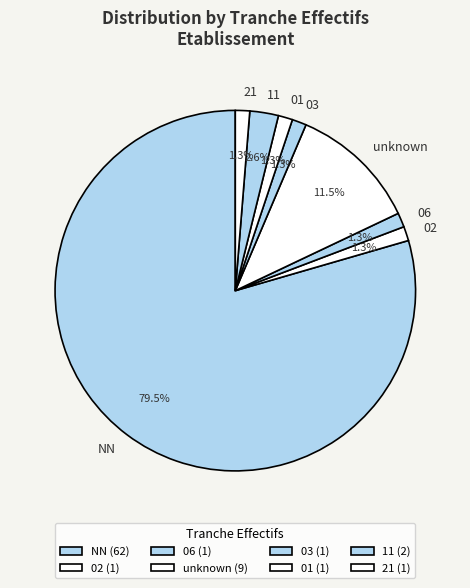

Between 01 and NN, which is larger?

NN